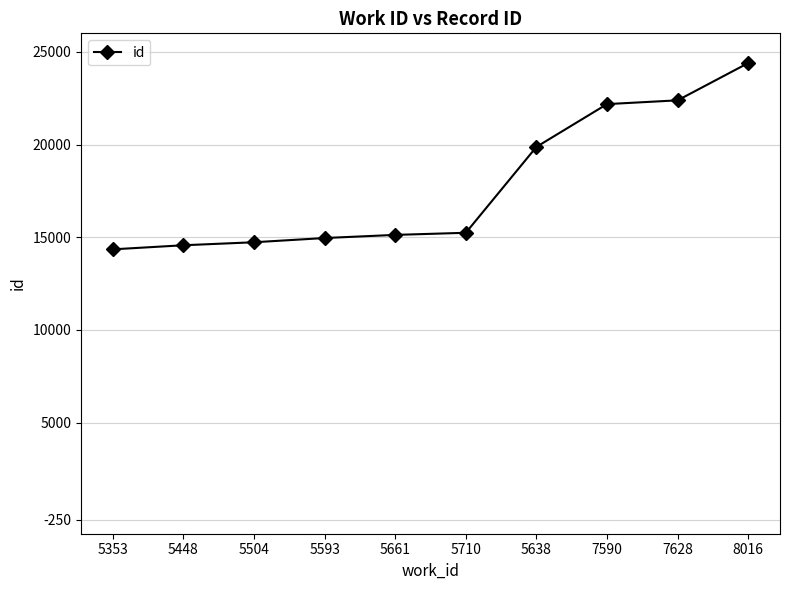

Reading right to left, what are all the values shown in this chart?

8016=24397	7628=22385	7590=22181	5638=19872	5710=15238	5661=15124	5593=14955	5504=14727	5448=14565	5353=14345